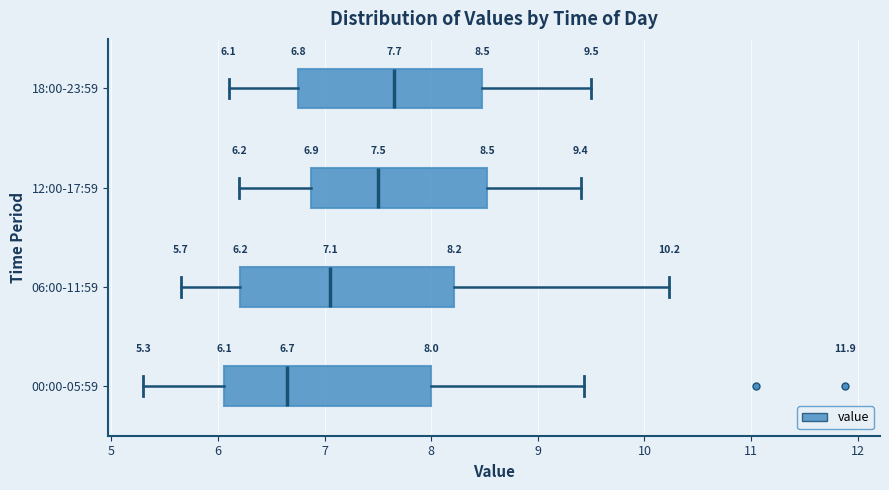

Which box's median line is the furthest to the left?

00:00-05:59